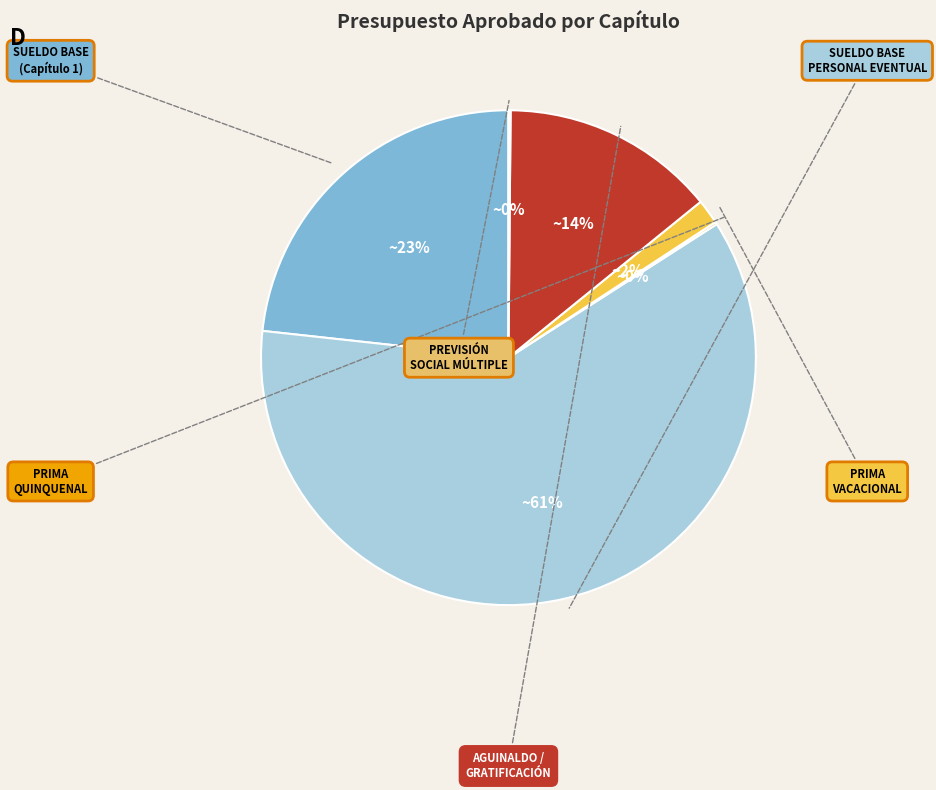

Does any single category account for the majority?

Yes